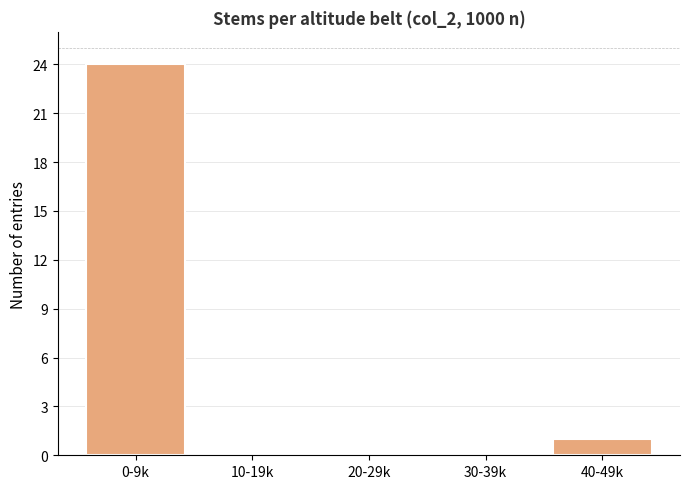

Reading right to left, list all the values displayed in this chart.

40-49k=1	30-39k=0	20-29k=0	10-19k=0	0-9k=24